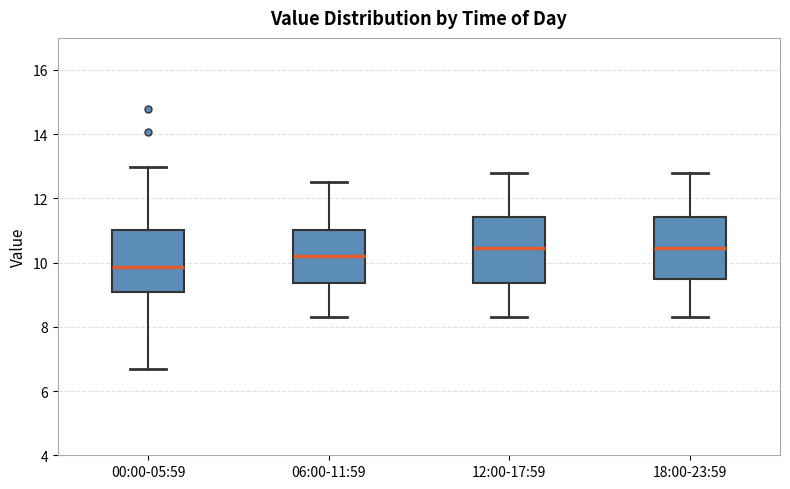

Reading left to right, transcribe this box plot: for each box, give where its median line is, the range the box spans, and where its two whiskers end, as read against the y-axis. The values are not printed on the chart, so give them approximately, as read against the axis.

00:00-05:59: median 9.8, box 9.0 to 11.0, whiskers 6.8 to 13.0
06:00-11:59: median 10.2, box 9.4 to 11.0, whiskers 8.4 to 12.6
12:00-17:59: median 10.4, box 9.4 to 11.4, whiskers 8.4 to 12.8
18:00-23:59: median 10.4, box 9.4 to 11.4, whiskers 8.4 to 12.8